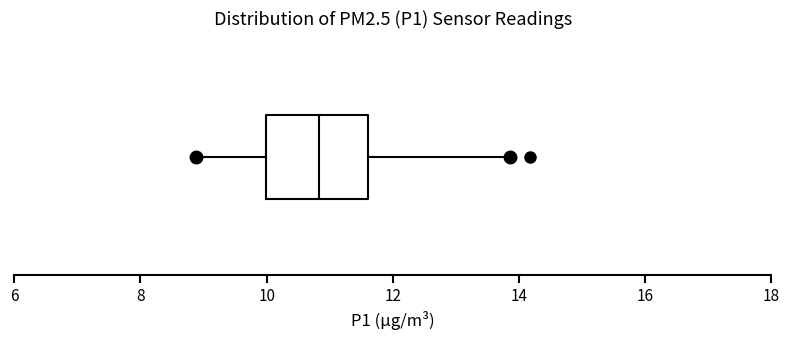

Read this box plot against the x-axis: the position of the median line, the range covered by the box, and the ends of both whiskers. The values are not printed on the chart, so give them approximately, as read against the axis.

median 10.8, box 10.0 to 11.6, whiskers 8.8 to 13.8